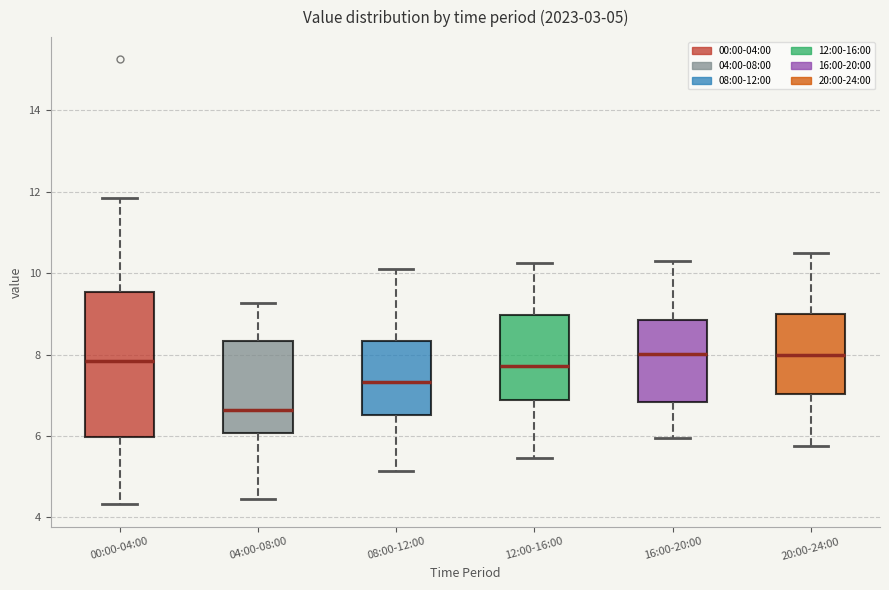

Which box is the tallest, from its lower edge to its upper edge?

00:00-04:00